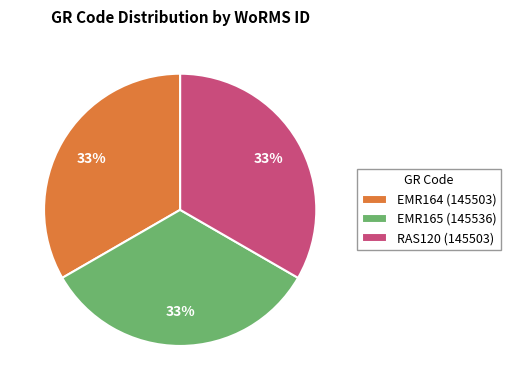

To the nearest percent, what portion does EMR165 represent?

33%